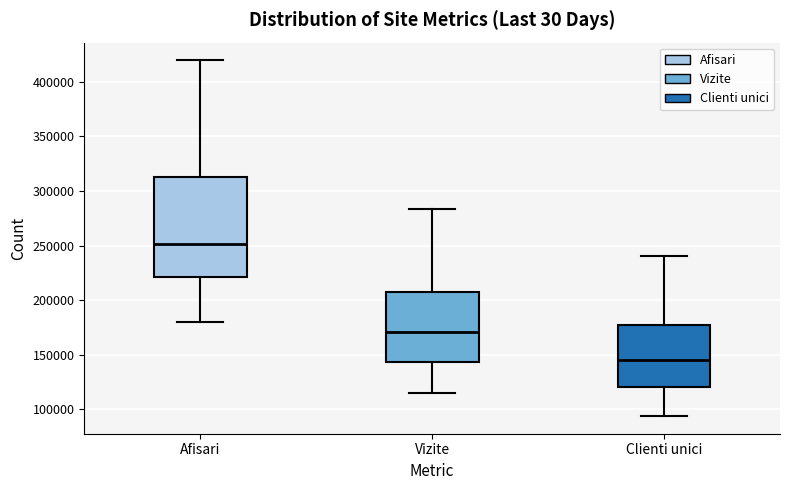

Comparing the boxes themselves (not the whiskers), which one is the tallest?

Afisari